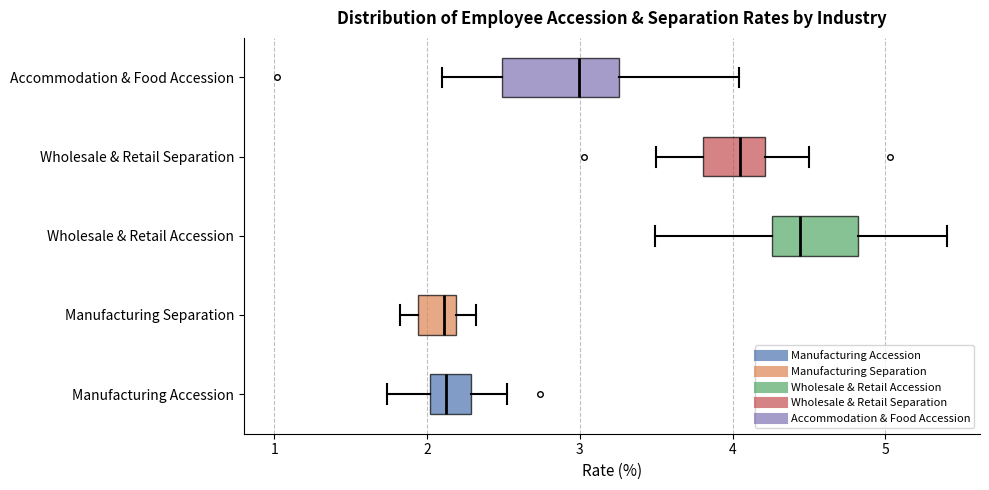

Where is the right edge of the box for Wholesale & Retail Separation on the x-axis? The values are not printed on the chart, so give them approximately, as read against the axis.

4.2